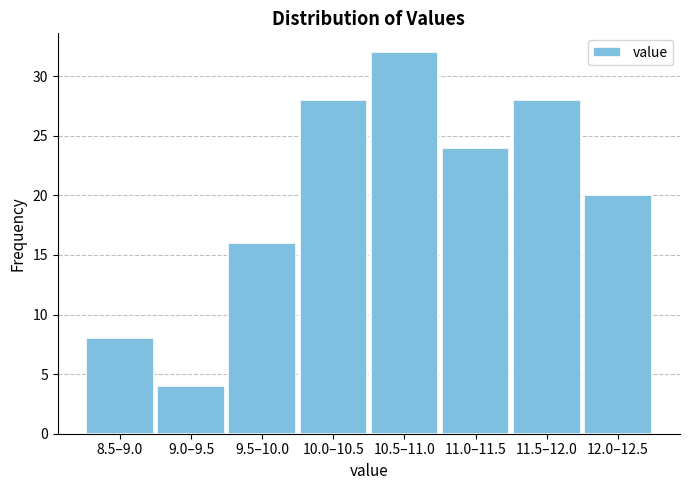

Reading right to left, list all the values displayed in this chart.

12.0–12.5=20	11.5–12.0=28	11.0–11.5=24	10.5–11.0=32	10.0–10.5=28	9.5–10.0=16	9.0–9.5=4	8.5–9.0=8